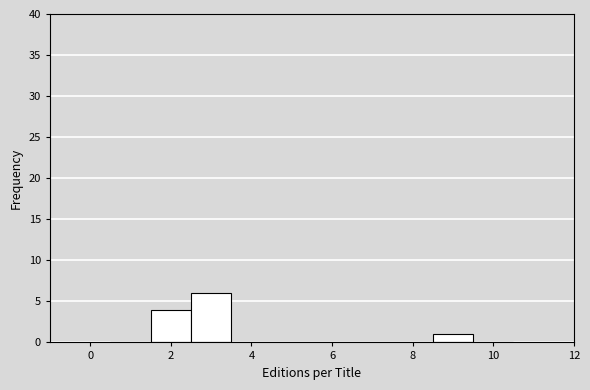

Reading left to right, transcribe this chart: for each bar, give the range it covers on the x-axis and its height. Neither the bar edges nor the heights are printed on the chart, so give them approximately, as read against the axes.

0.5 to 1.5: 0
1.5 to 2.5: 4
2.5 to 3.5: 6
3.5 to 4.5: 0
4.5 to 5.5: 0
5.5 to 6.5: 0
6.5 to 7.5: 0
7.5 to 8.5: 0
8.5 to 9.5: 1
9.5 to 10.5: 0